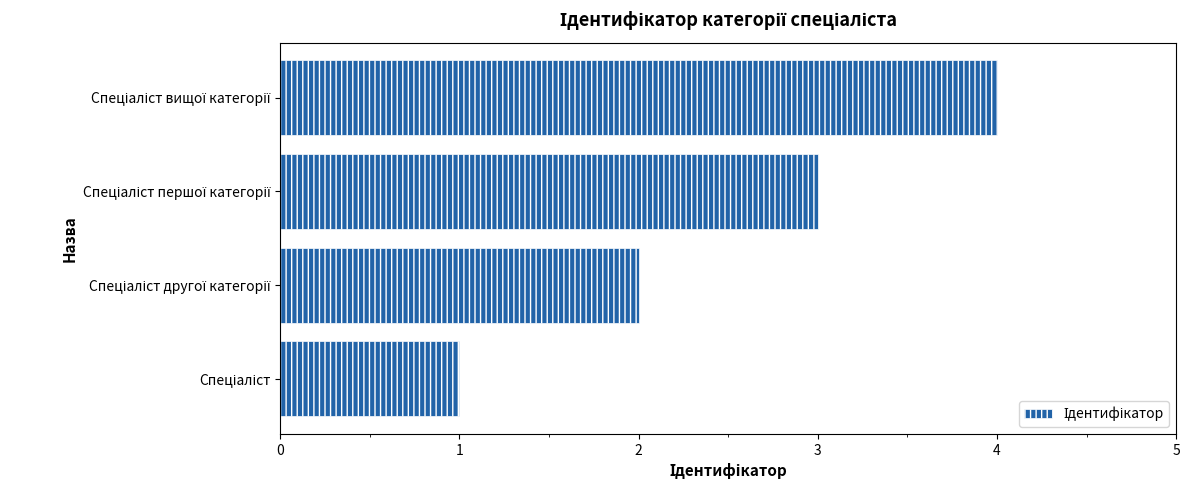

What is the difference between the maximum and minimum values?

3